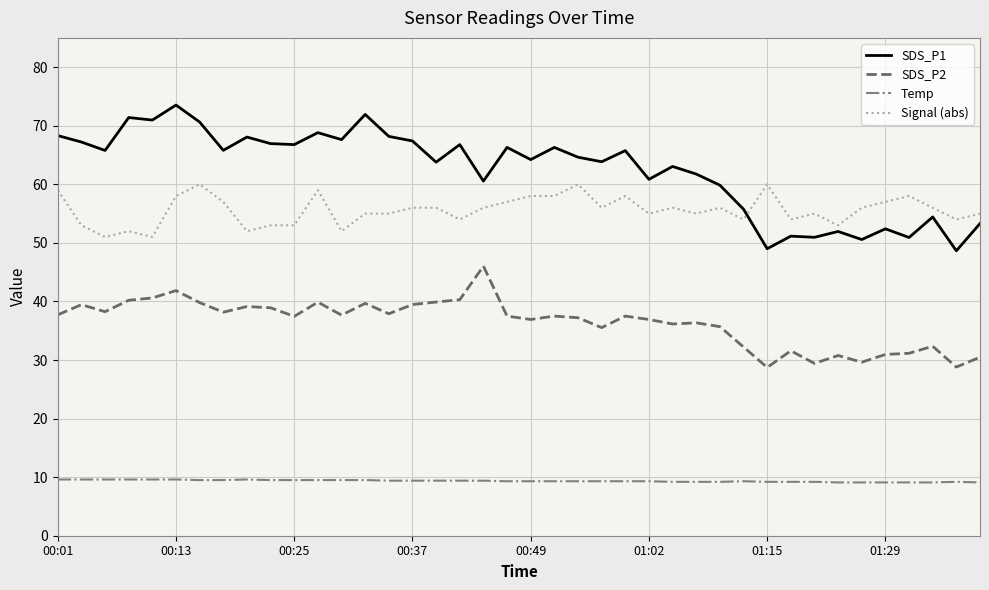

What is the maximum value shown in the chart?

73.5